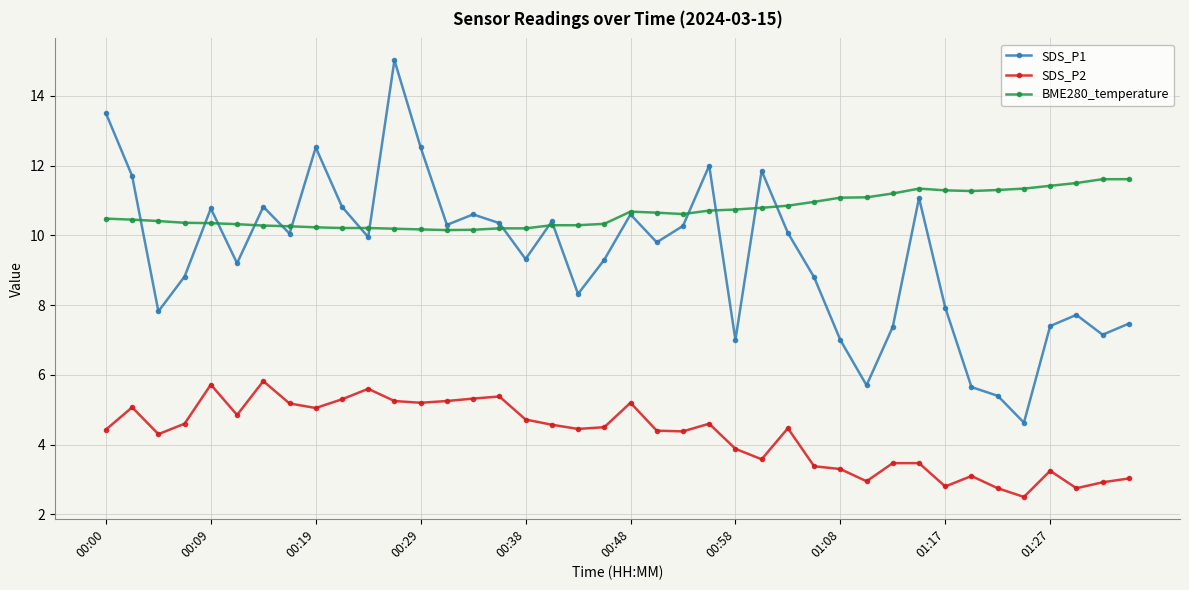

What is the maximum value for SDS_P2?

5.8